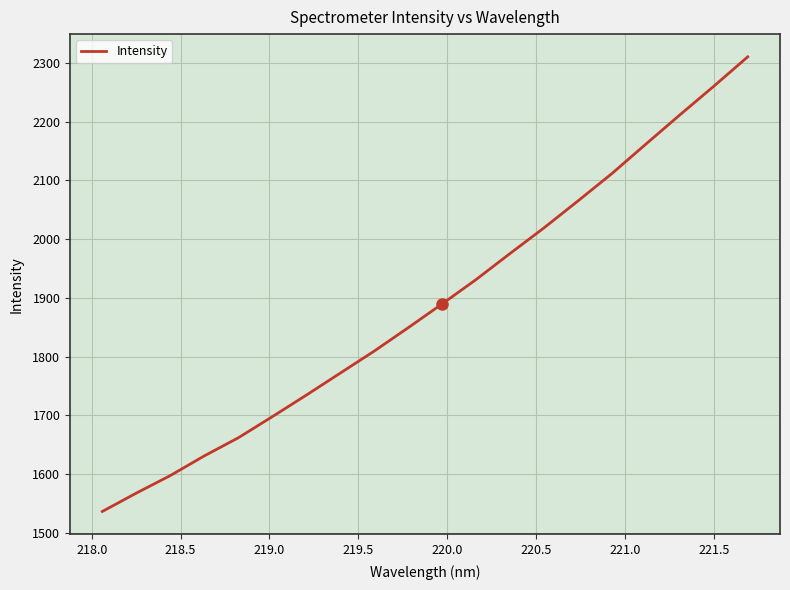

What is the maximum value shown in the chart?

2310.3